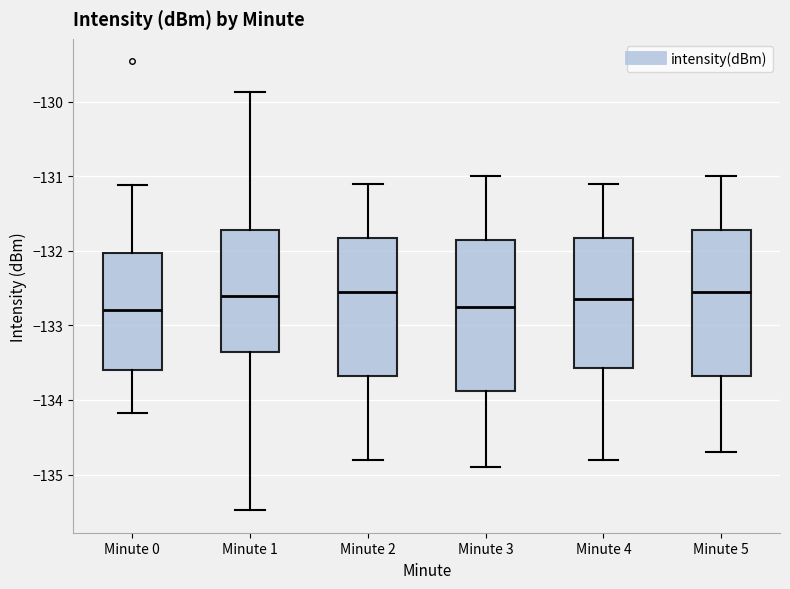

Reading left to right, read every box against the y-axis: the position of its median line, the range the box covers, and the ends of its whiskers. The values are not printed on the chart, so give them approximately, as read against the axis.

Minute 0: median -132.8, box -133.6 to -132.0, whiskers -134.2 to -131.1
Minute 1: median -132.6, box -133.4 to -131.7, whiskers -135.5 to -129.9
Minute 2: median -132.5, box -133.7 to -131.8, whiskers -134.8 to -131.1
Minute 3: median -132.7, box -133.9 to -131.8, whiskers -134.9 to -131.0
Minute 4: median -132.6, box -133.6 to -131.8, whiskers -134.8 to -131.1
Minute 5: median -132.5, box -133.7 to -131.7, whiskers -134.7 to -131.0